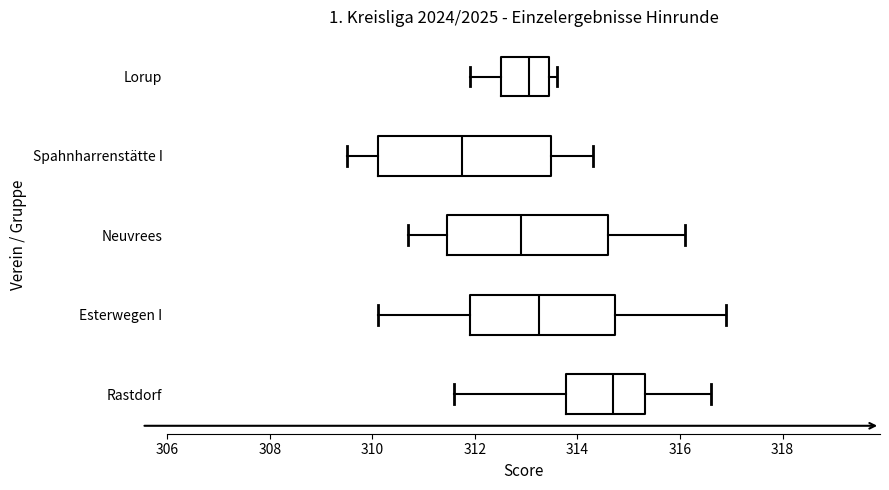

Where does the median line of the box for Lorup sit on the x-axis? The values are not printed on the chart, so give them approximately, as read against the axis.

313.0